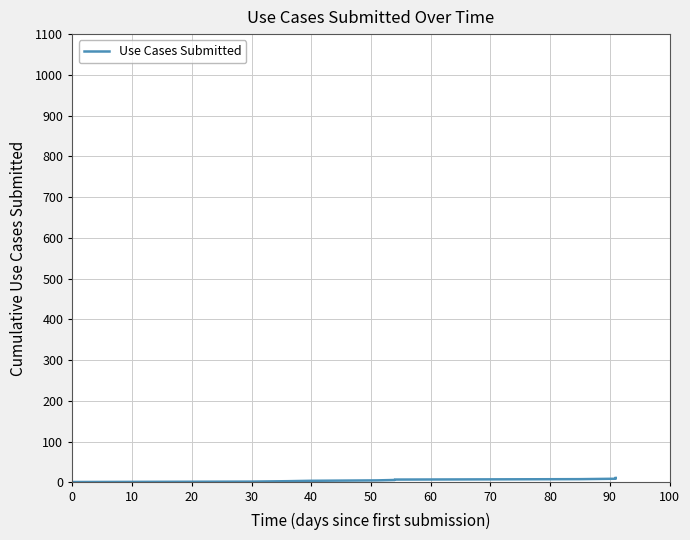

What is the maximum value shown in the chart?

11